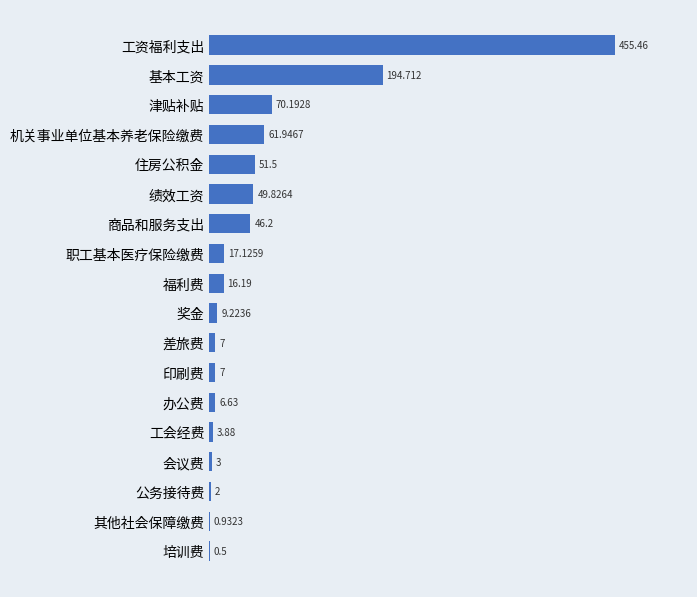

Which has a higher value, 商品和服务支出 or 津贴补贴?

津贴补贴